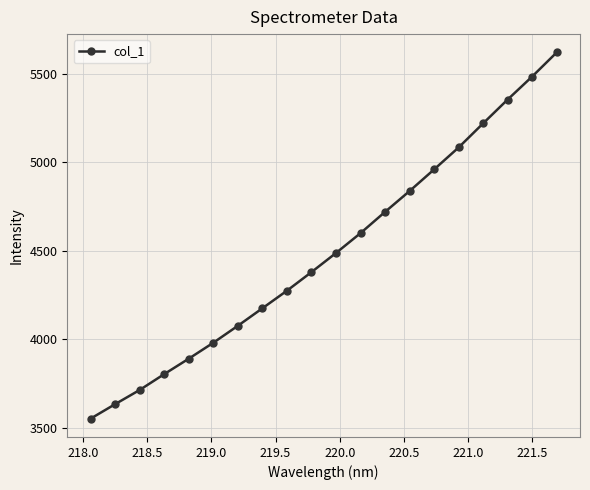

How many lines are shown in the chart?

1